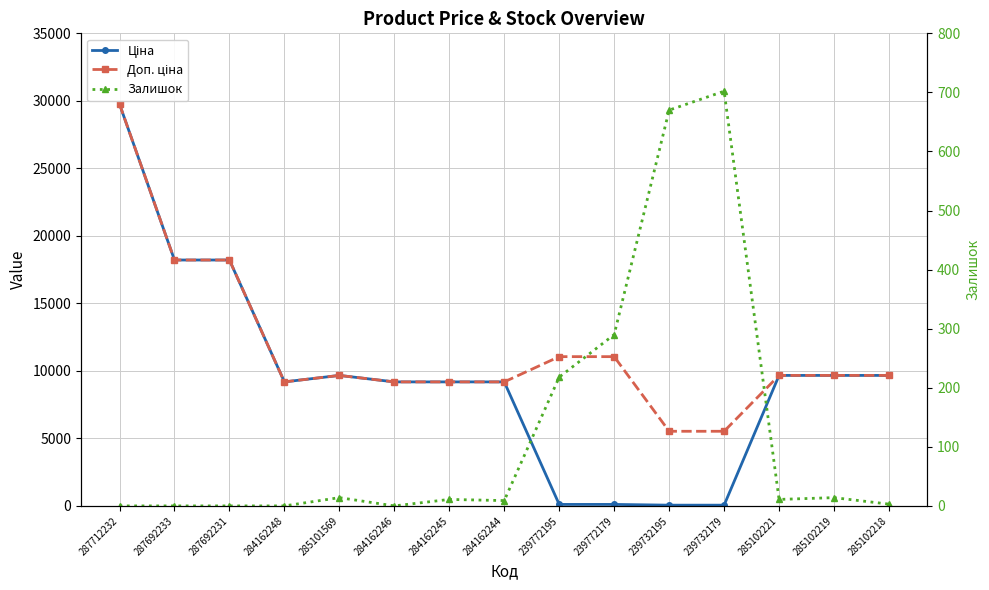

How many lines are shown in the chart?

3